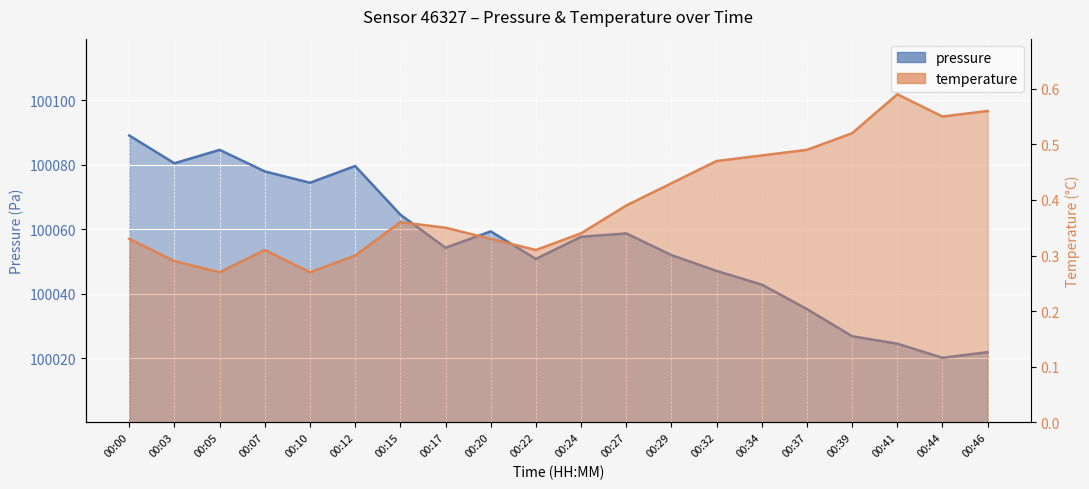

True or false: temperature and pressure cross at least once.

False